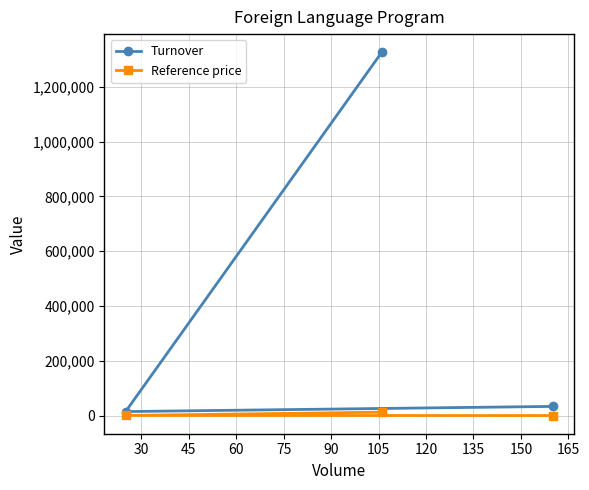

The value of Reference price at 45 is 12507.5. True or false?

True